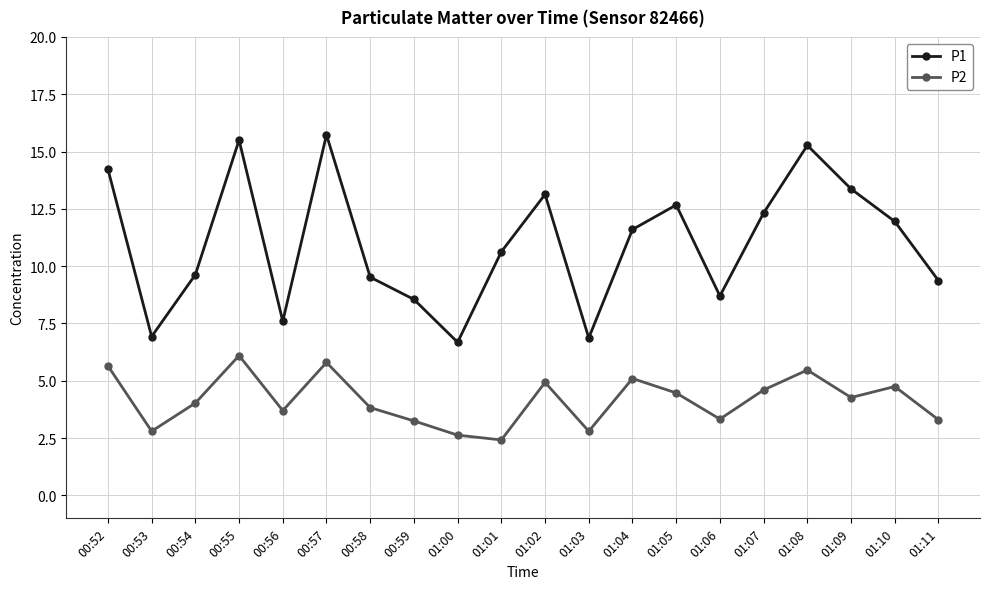

At how many categories does at least one series exceed 14?

4